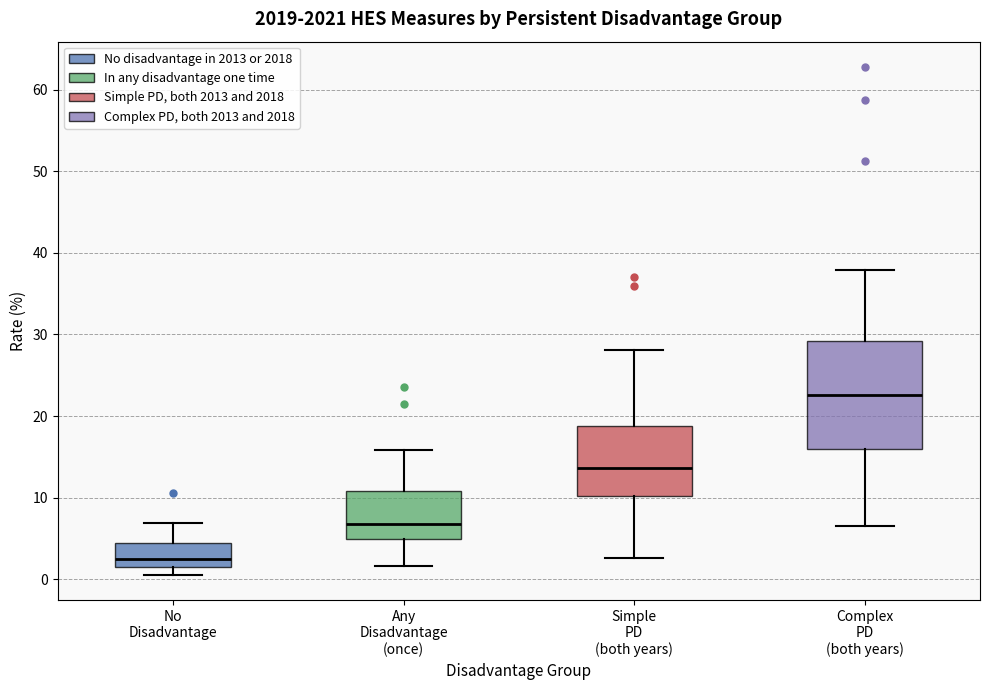

Reading left to right, read every box against the y-axis: the position of its median line, the range the box covers, and the ends of its whiskers. The values are not printed on the chart, so give them approximately, as read against the axis.

No Disadvantage: median 3, box 1 to 4, whiskers 1 (just below the box's lower edge) to 7
Any Disadvantage (once): median 7, box 5 to 11, whiskers 2 to 16
Simple PD (both years): median 14, box 10 to 19, whiskers 3 to 28
Complex PD (both years): median 23, box 16 to 29, whiskers 7 to 38